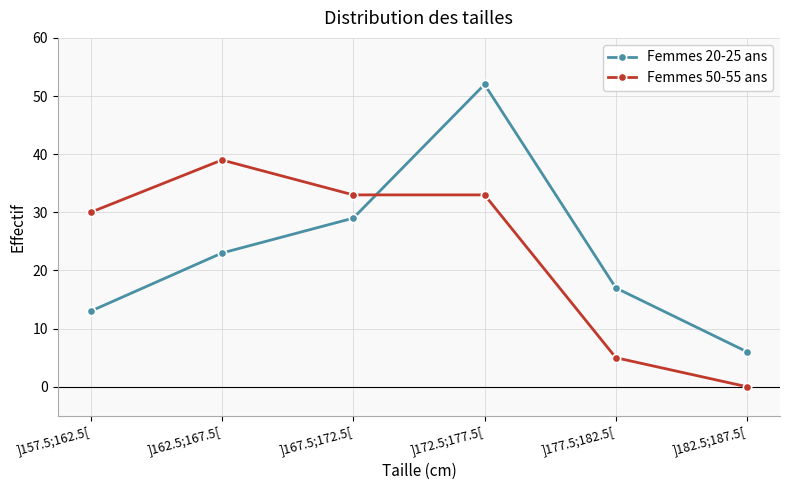

What is the sum of all Femmes 20-25 ans values?

140